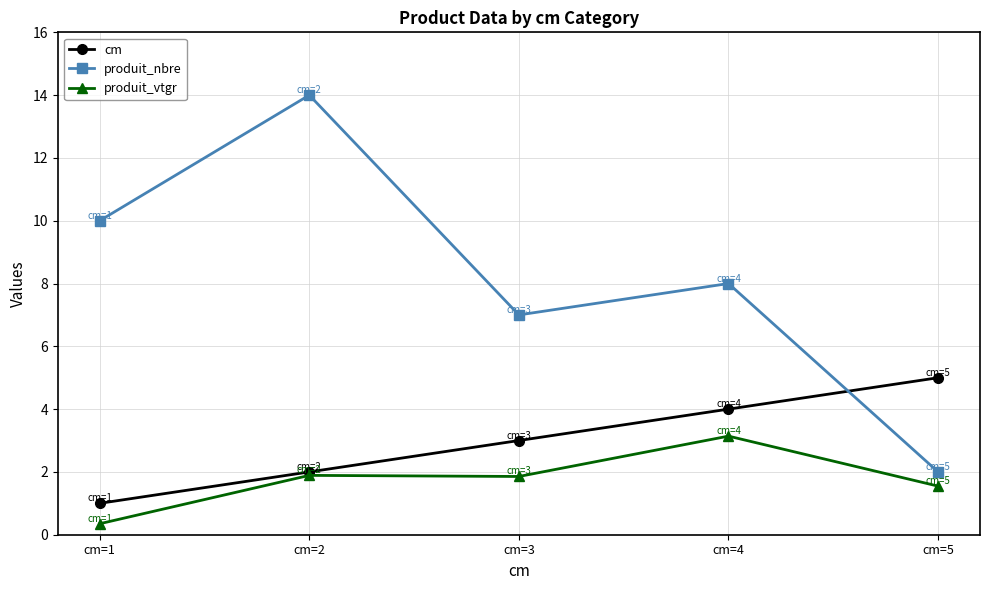

At how many categories does at least one series exceed 0?

5